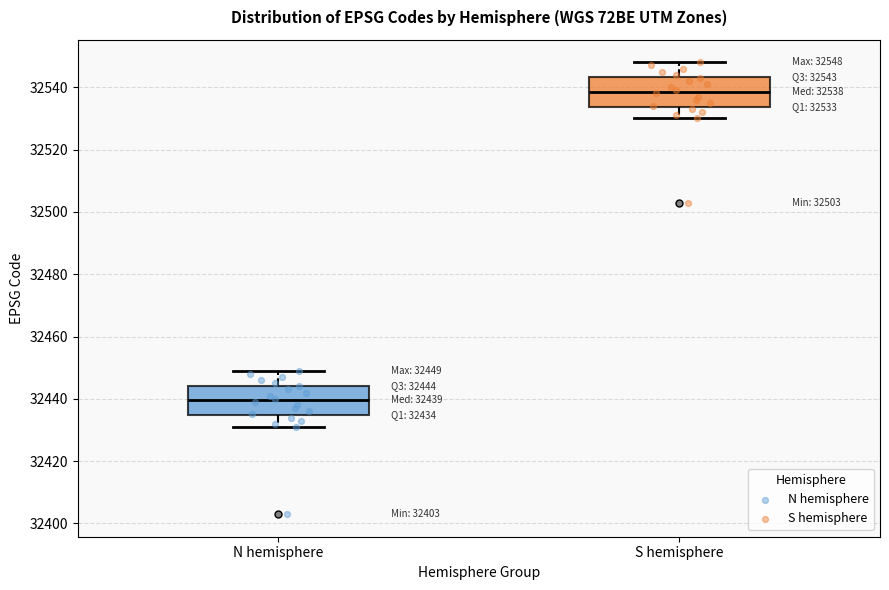

Which box has the highest median line?

S hemisphere